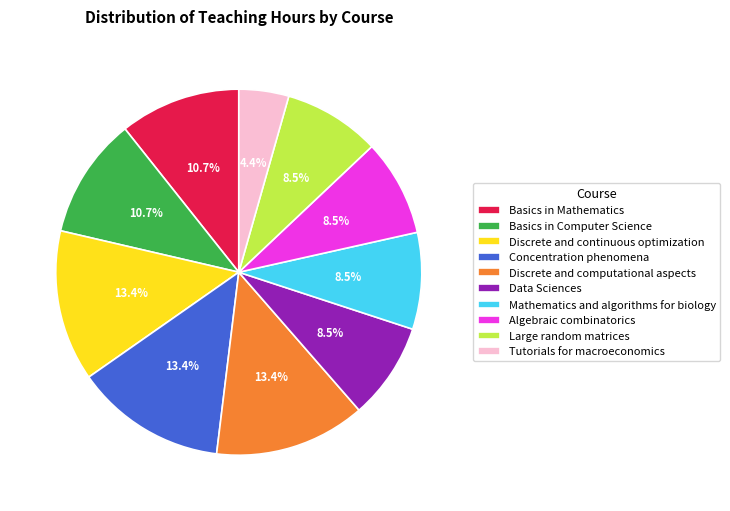

What is the total percentage of Data Sciences and Discrete and computational aspects?

21.9%